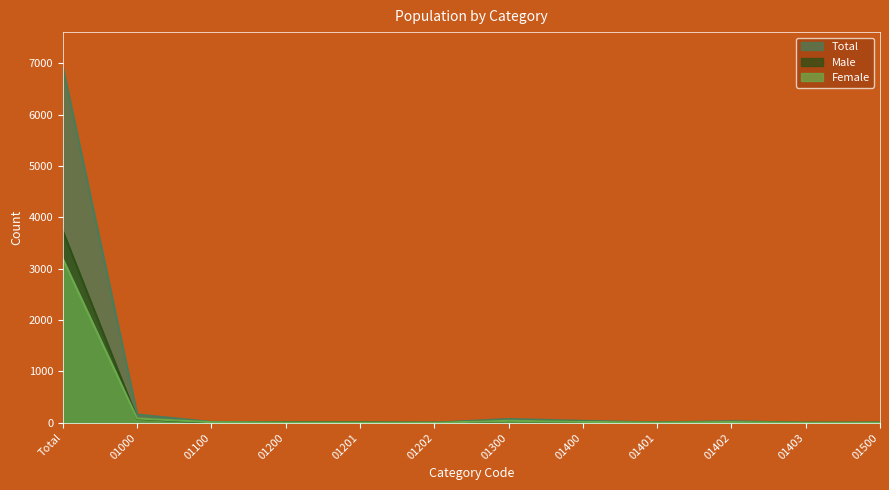

At which label is Total closest to 3459?

01000